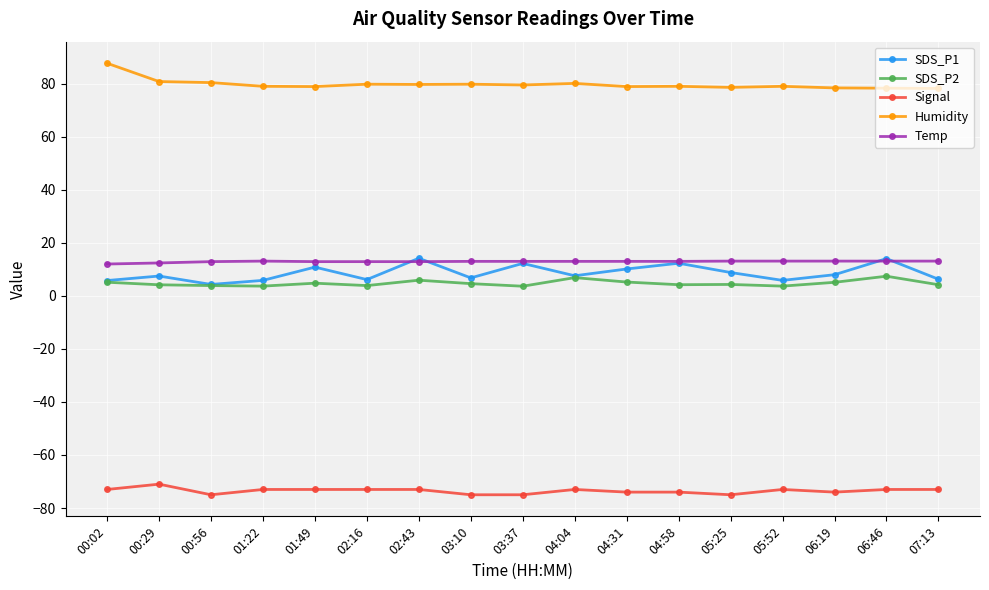

Which label corresponds to the largest value in the chart?

00:02